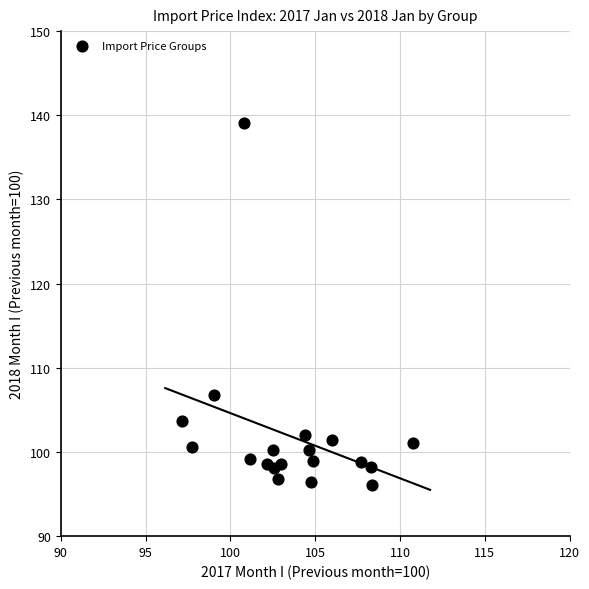

What Y value in the scatter plot is closest to 117?

106.8